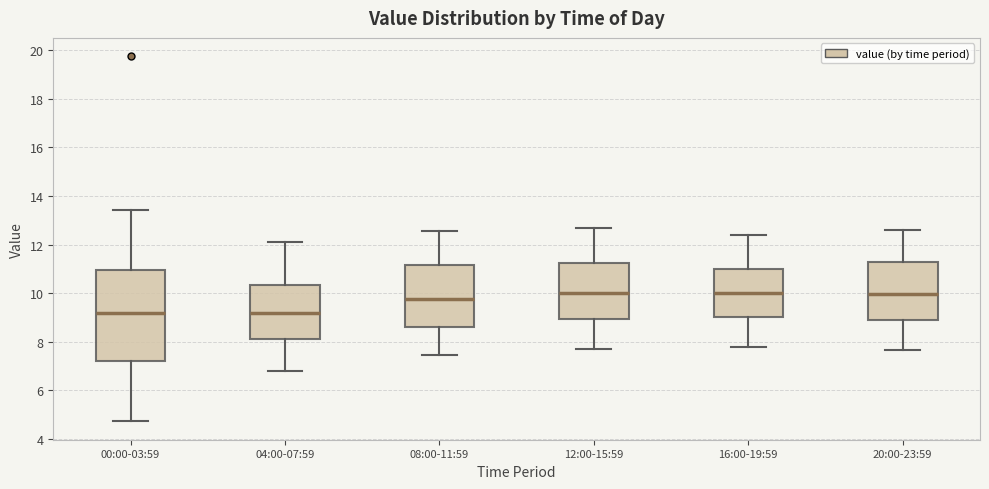

Where does the upper whisker of the box for 20:00-23:59 end on the y-axis? The values are not printed on the chart, so give them approximately, as read against the axis.

12.6